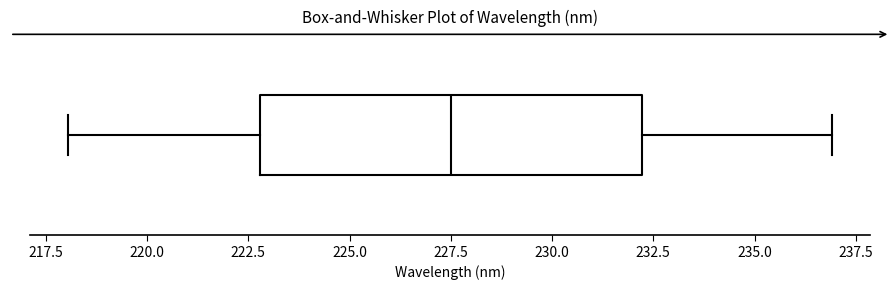

Where is the right edge of the box on the x-axis? The values are not printed on the chart, so give them approximately, as read against the axis.

232.0